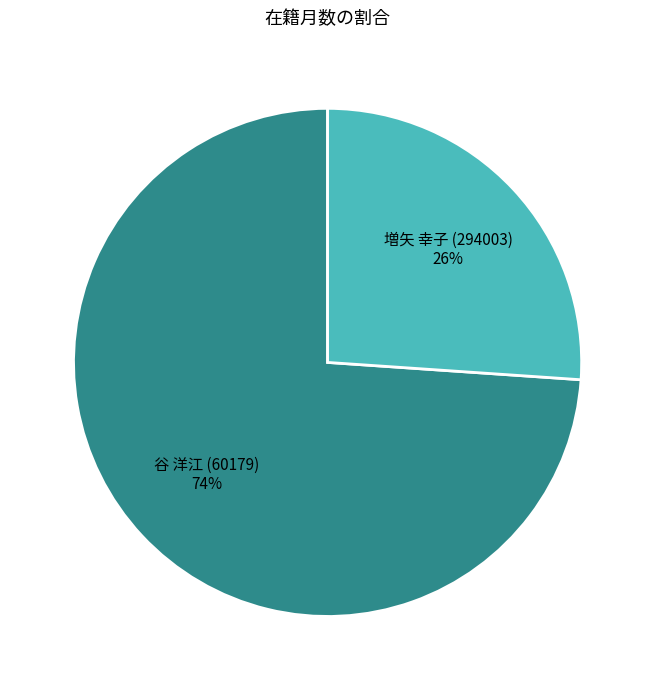

True or false: 谷 洋江 (60179) accounts for 87% of the total.

False